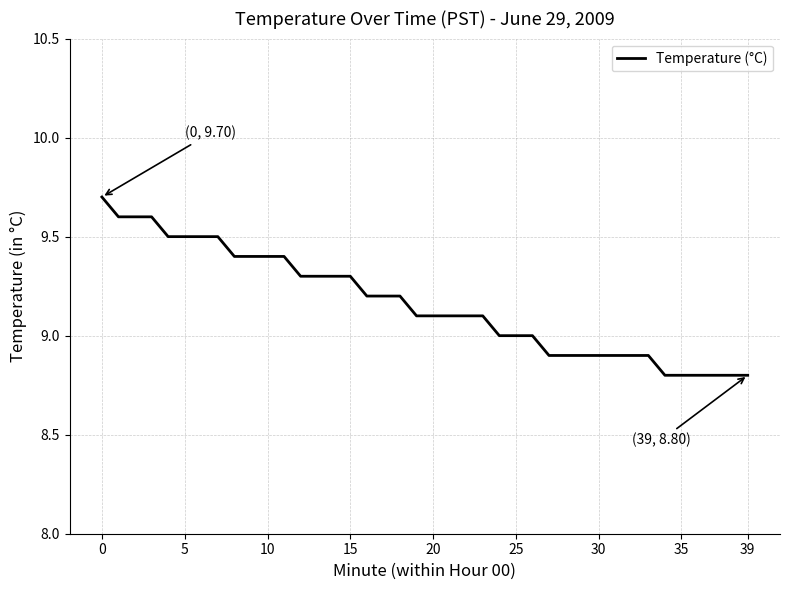

What is the difference between the maximum and minimum values?

0.9